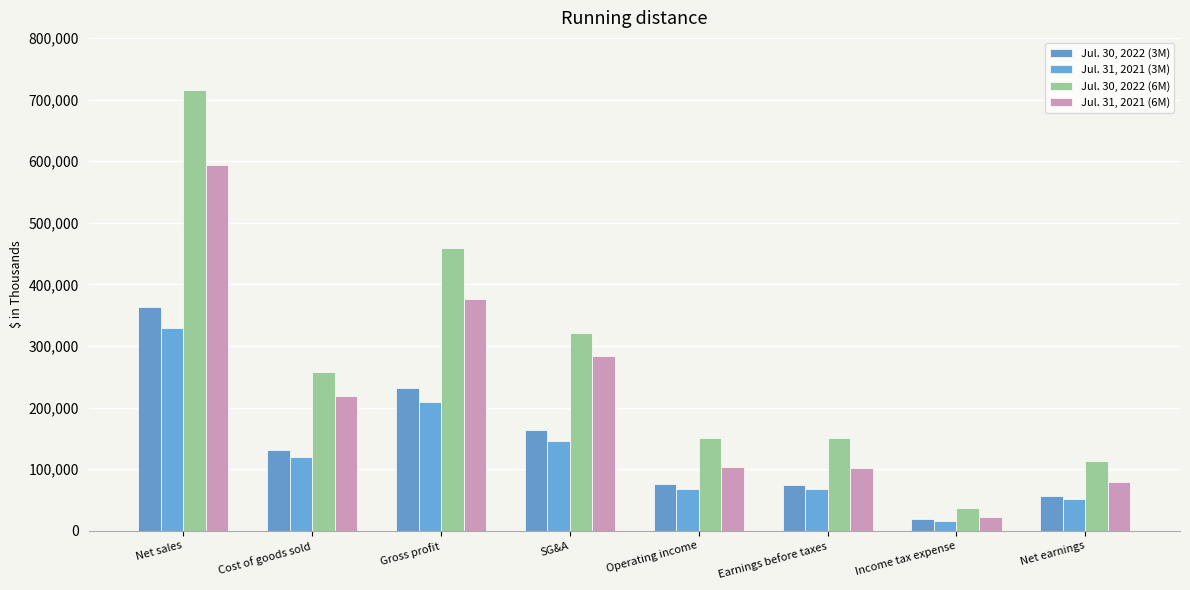

What is the value of the Jul. 30, 2022 (3M) bar at the 7th from the left?

18485